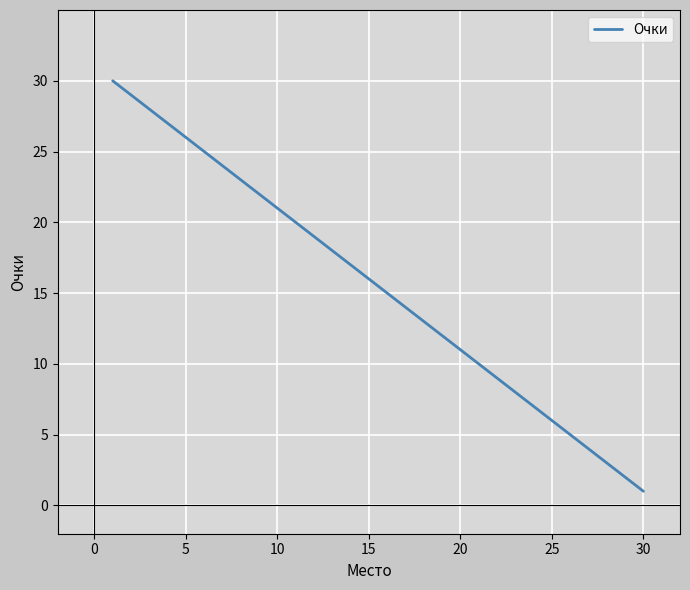

What is the difference between the maximum and minimum values?

29